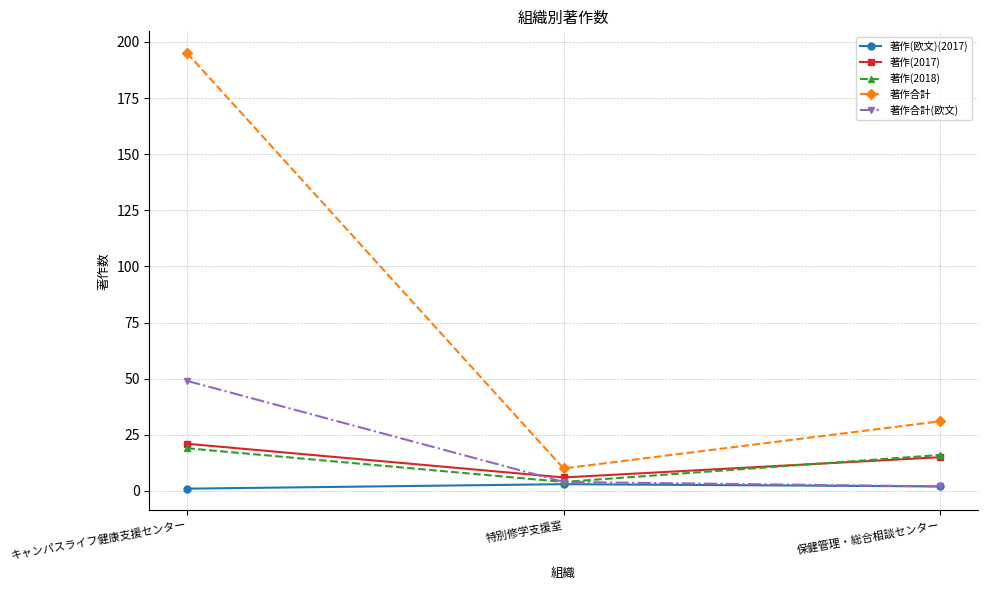

What is the average value of the 著作合計 series?

79